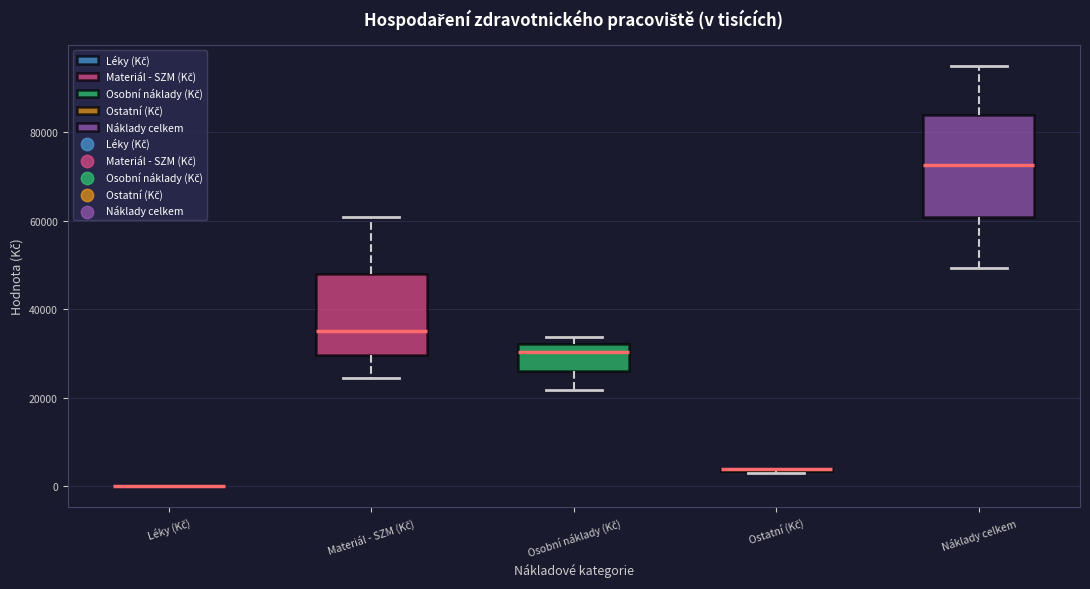

Reading left to right, read every box against the y-axis: the position of its median line, the range the box covers, and the ends of its whiskers. The values are not printed on the chart, so give them approximately, as read against the axis.

Léky (Kč): box collapsed to a line at 0, whiskers 0 to 0
Materiál - SZM (Kč): median 36000, box 30000 to 48000, whiskers 24000 to 60000
Osobní náklady (Kč): median 30000, box 26000 to 32000, whiskers 22000 to 34000
Ostatní (Kč): box collapsed to a line at 4000, whiskers 4000 to 4000
Náklady celkem: median 72000, box 60000 to 84000, whiskers 50000 to 96000